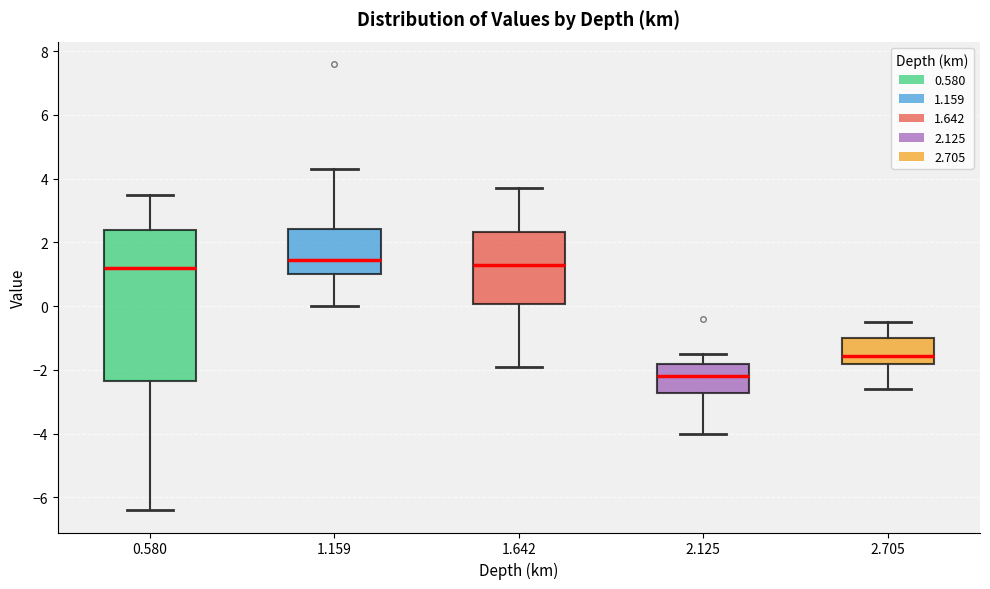

Reading left to right, read every box against the y-axis: the position of its median line, the range the box covers, and the ends of its whiskers. The values are not printed on the chart, so give them approximately, as read against the axis.

0.580: median 1.2, box -2.4 to 2.4, whiskers -6.4 to 3.6
1.159: median 1.4, box 1.0 to 2.4, whiskers 0.0 to 4.4
1.642: median 1.4, box 0.0 to 2.4, whiskers -1.8 to 3.8
2.125: median -2.2, box -2.8 to -1.8, whiskers -4.0 to -1.4
2.705: median -1.6, box -1.8 to -1.0, whiskers -2.6 to -0.4